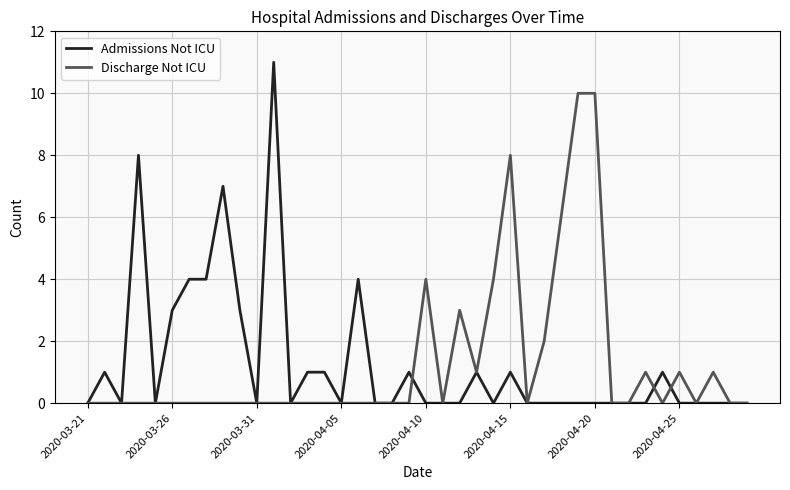

Reading left to right, what are all the values shown in this chart?

Admissions Not ICU: 0	1	0	8	0	3	4	4	7	3	0	11	0	1	1	0	4	0	0	1	0	0	0	1	0	1	0	0	0	0	0	0	0	0	1	0	0	0	0	0
Discharge Not ICU: 0	0	0	0	0	0	0	0	0	0	0	0	0	0	0	0	0	0	0	0	4	0	3	1	4	8	0	2	6	10	10	0	0	1	0	1	0	1	0	0